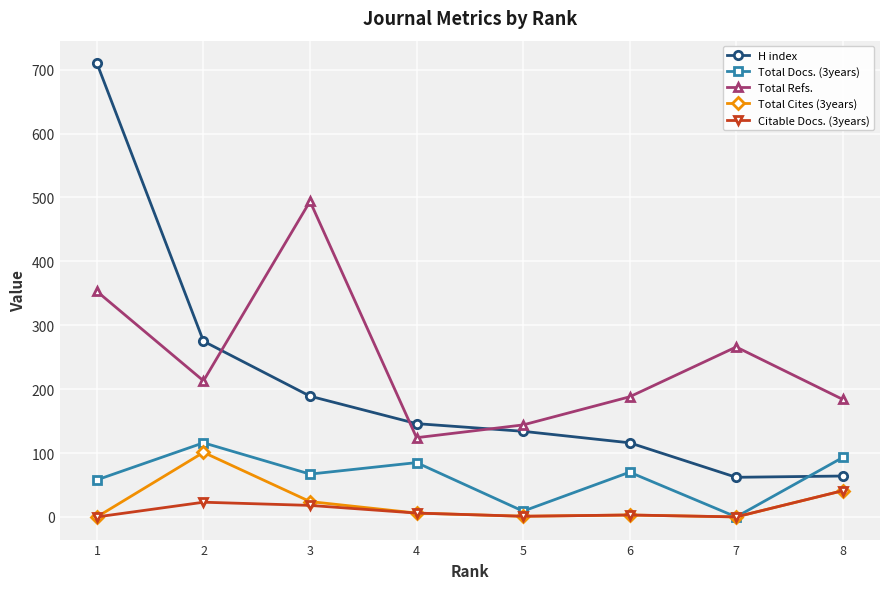

What is the maximum value for H index?

710